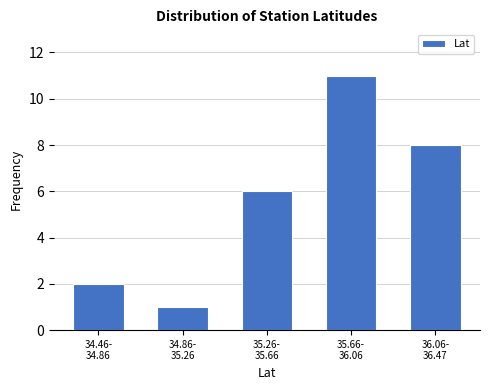

Reading left to right, what are all the values shown in this chart?

2	1	6	11	8